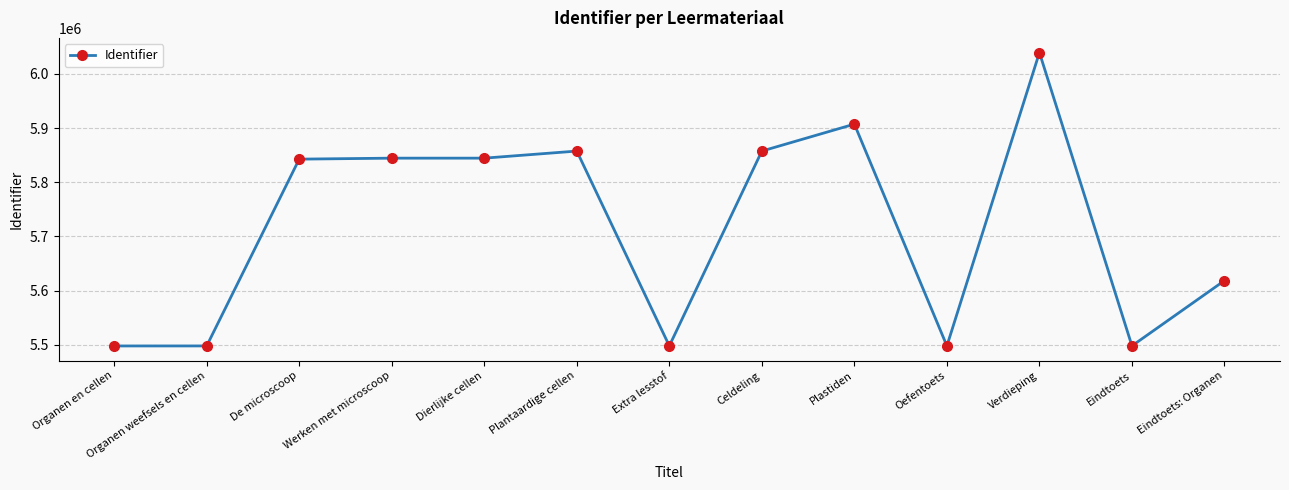

Count the number of data series in this chart.

1